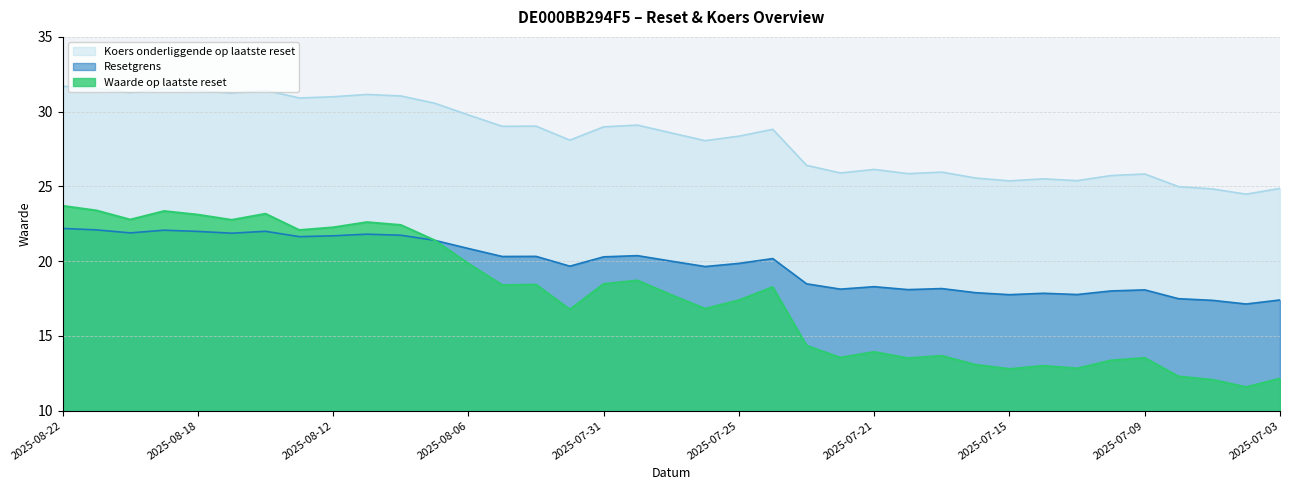

Is it true that Koers onderliggende op laatste reset equals 8.8 at 2025-07-30?

False